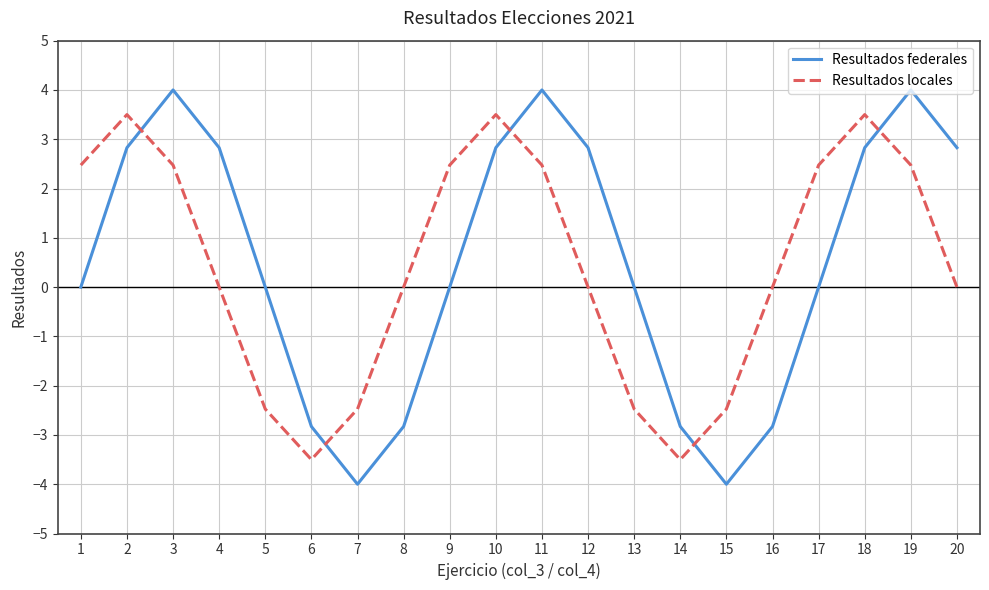

What are all the series names shown in the legend?

Resultados federales, Resultados locales